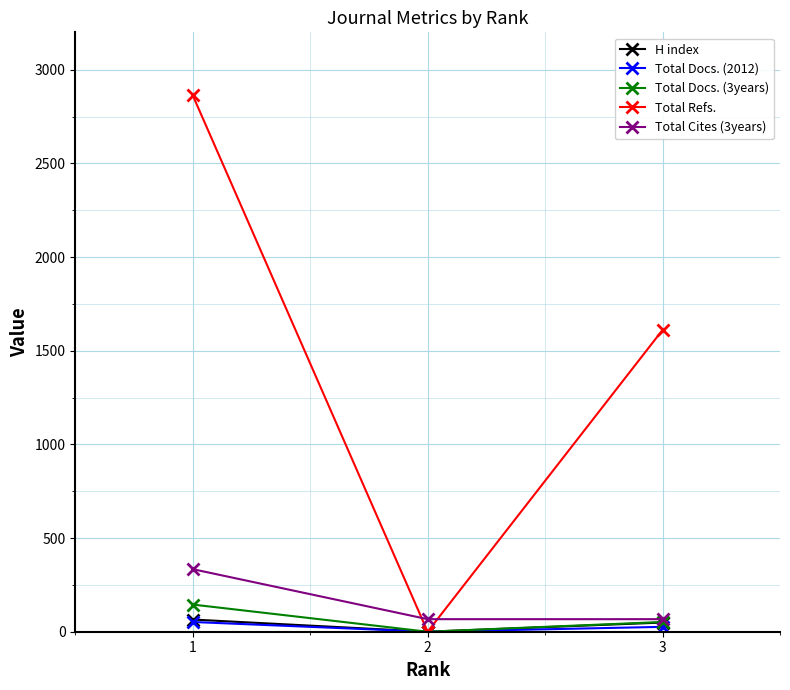

Between 1 and 3, which series saw the biggest shift?

Total Refs.